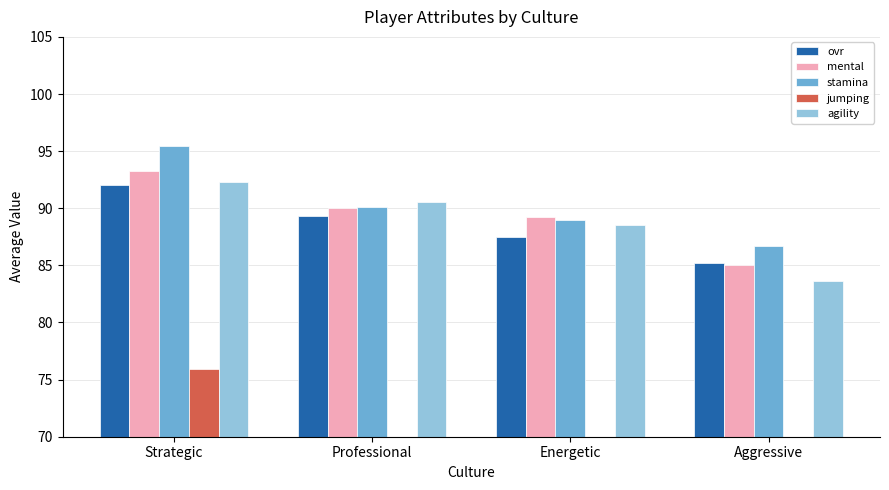

Which series has the largest range (max minus min)?

jumping